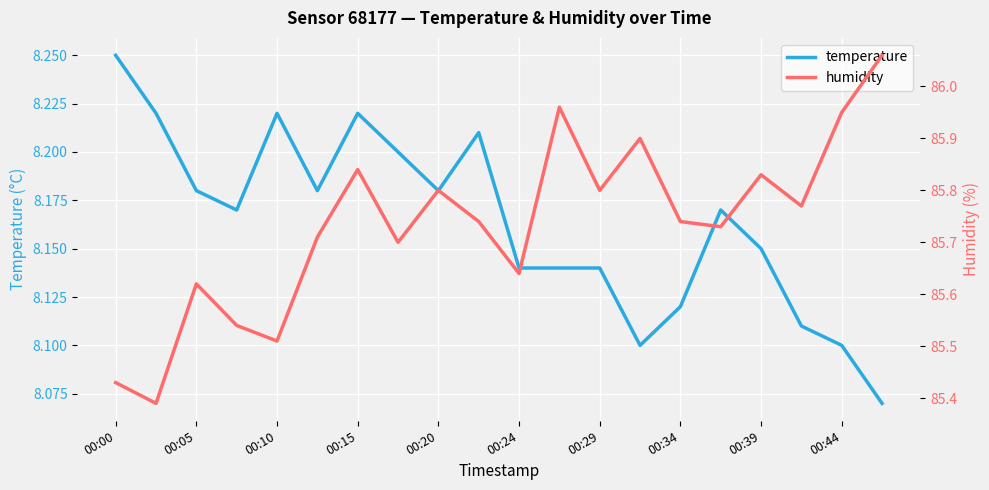

How many lines are shown in the chart?

2